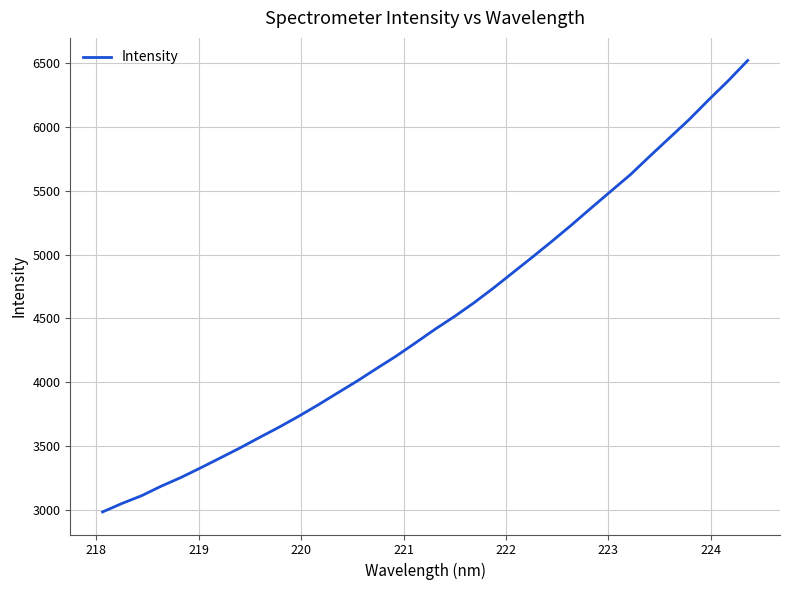

What is the maximum value shown in the chart?

6517.7